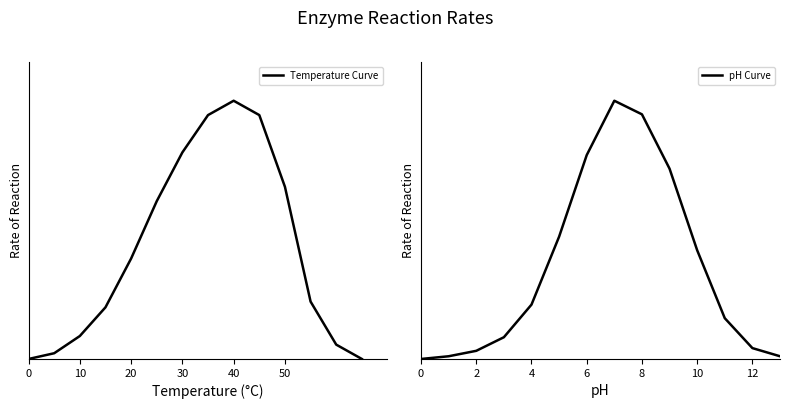

True or false: Temperature Curve has a value of 35 at 9.

False